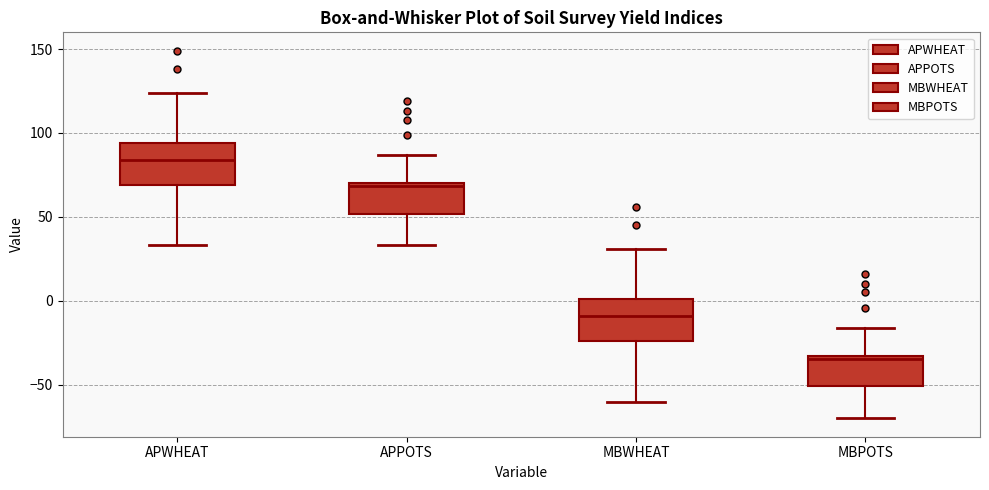

Where is the upper edge of the box for MBPOTS on the y-axis? The values are not printed on the chart, so give them approximately, as read against the axis.

-35